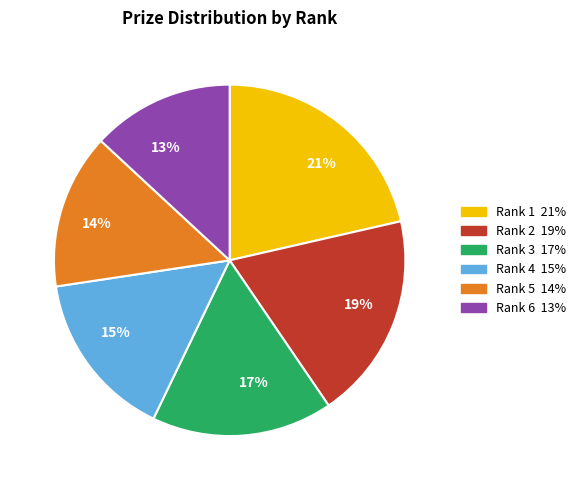

To the nearest percent, what is the average slice percentage?

17%